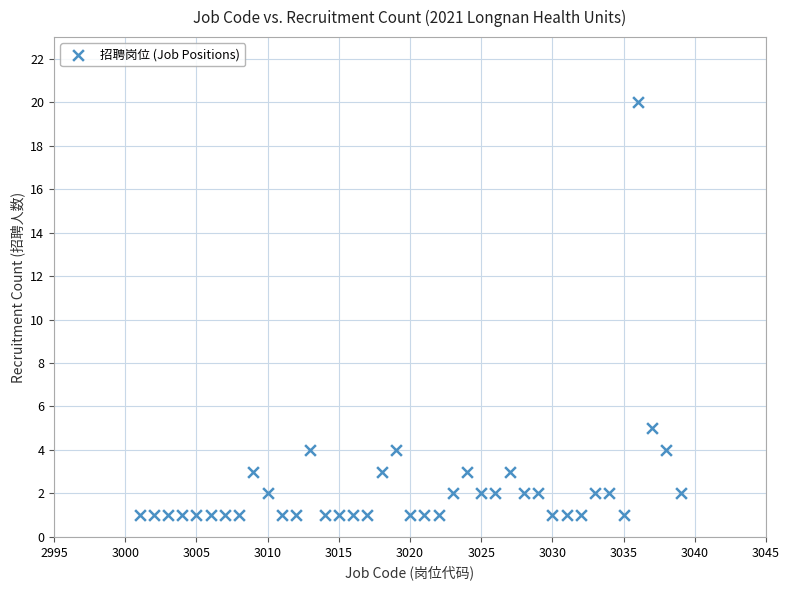

What Y value in the scatter plot is closest to 10?

5